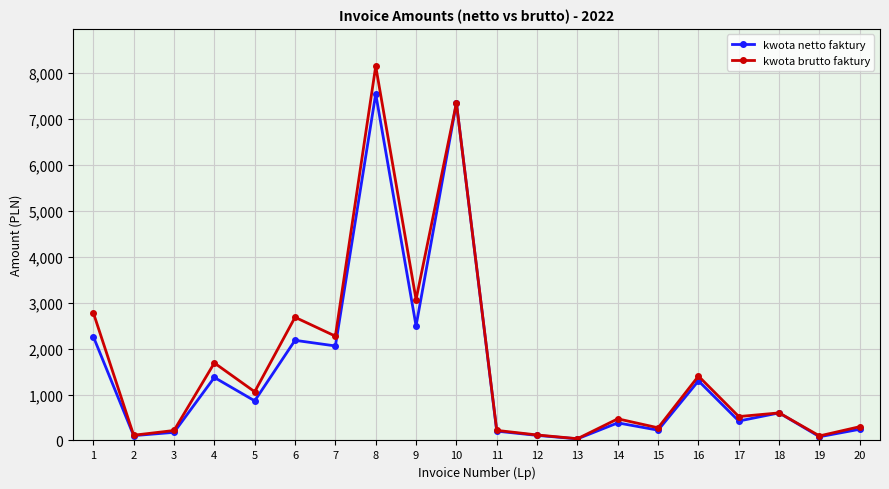

List the series in order of their peak value, lowest first.

kwota netto faktury, kwota brutto faktury